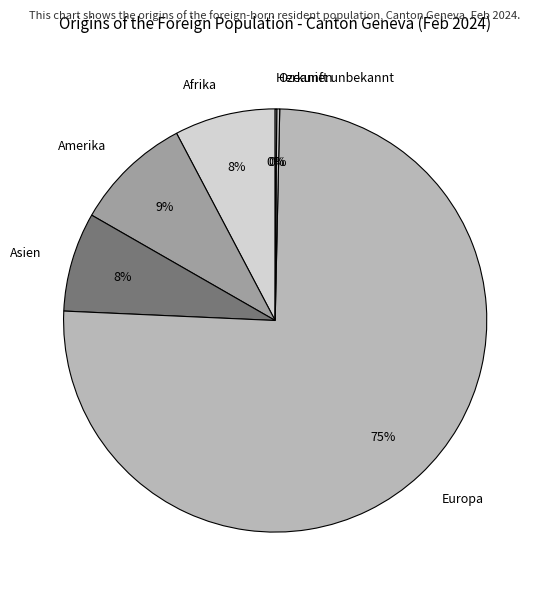

Is the sum of Amerika and Asien greater than half?

No